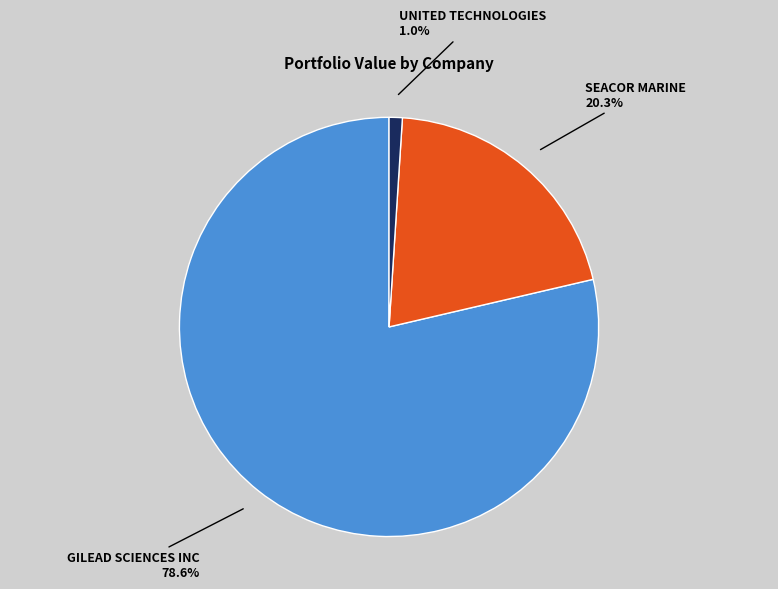

Count the number of slices in the pie.

3